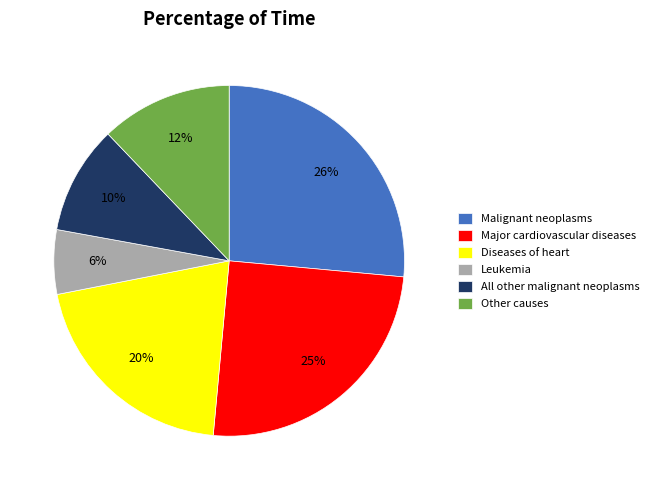

Does any single category account for the majority?

No